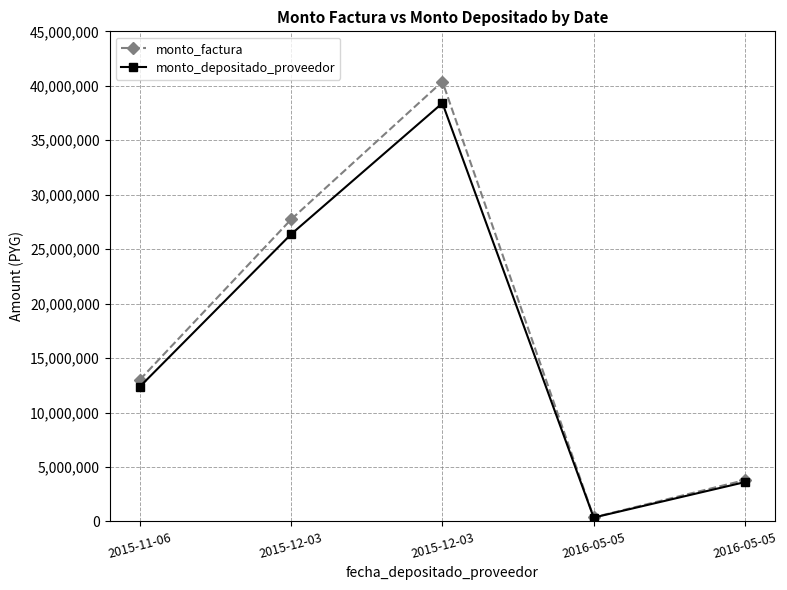

Does the chart display data point markers on the line(s)?

Yes